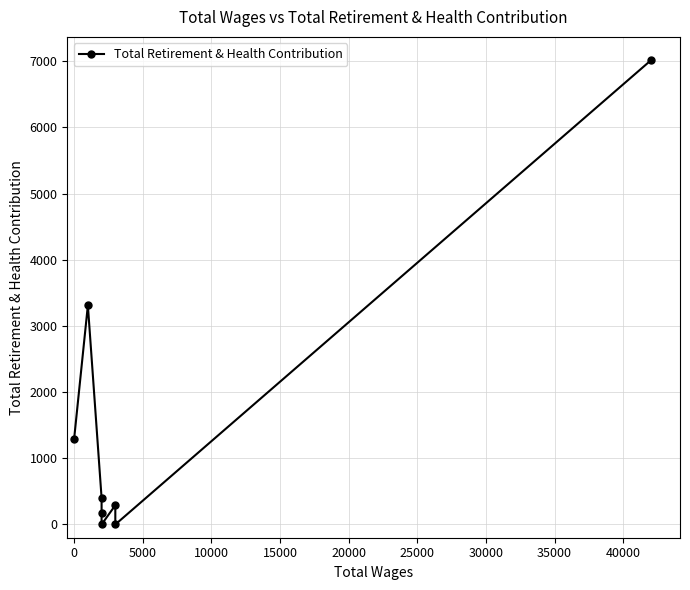

What is the difference between the values at 20000 and 0?

3021